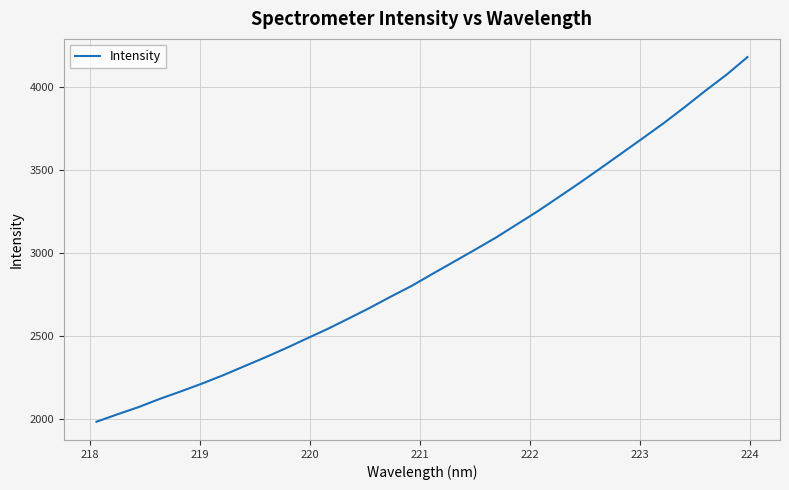

What is the greatest value displayed?

4177.3